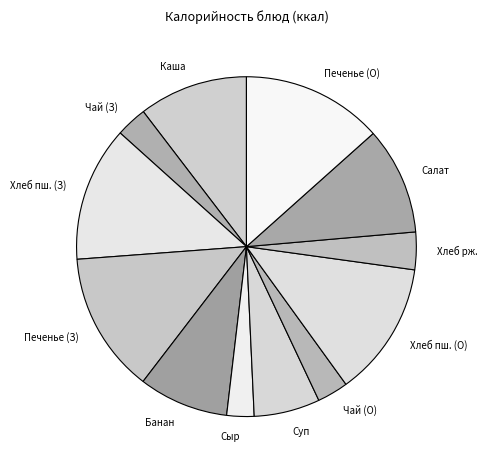

Does Печенье (З) account for over 50% of the chart?

No